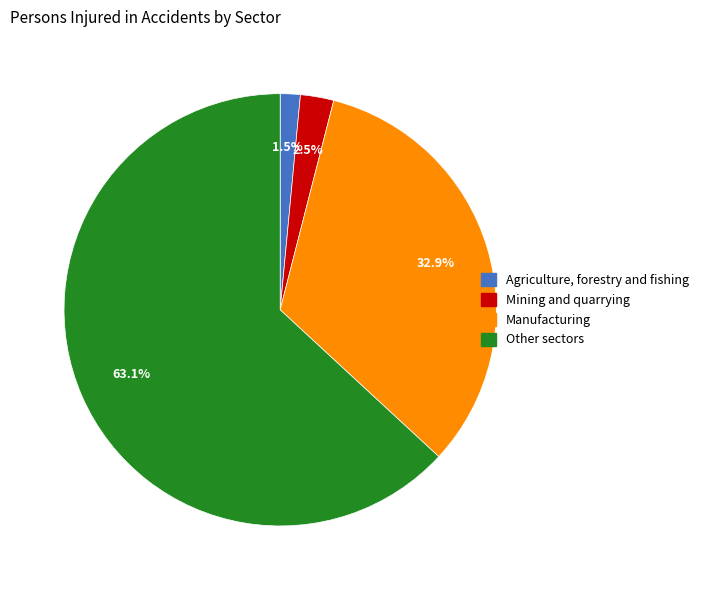

Which category has the biggest portion of the pie?

Other sectors